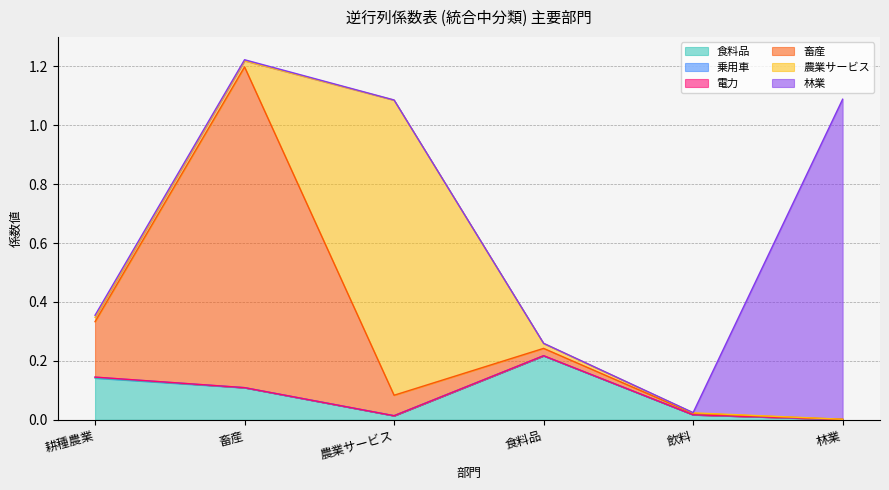

What is the difference between the highest and lowest values at 林業?

1.1